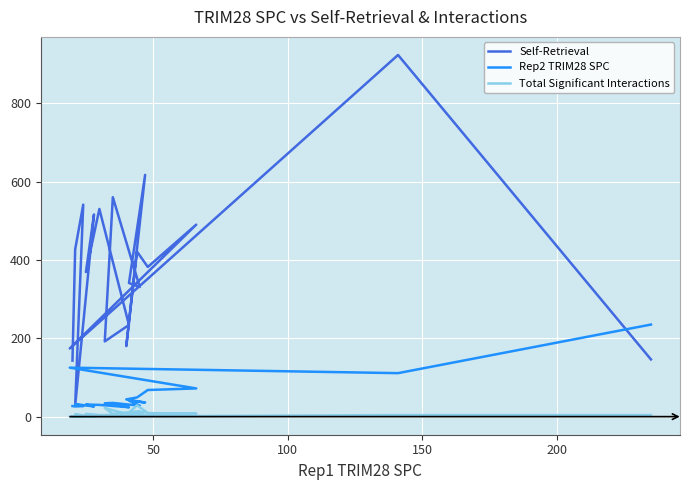

What is the maximum value shown in the chart?

923